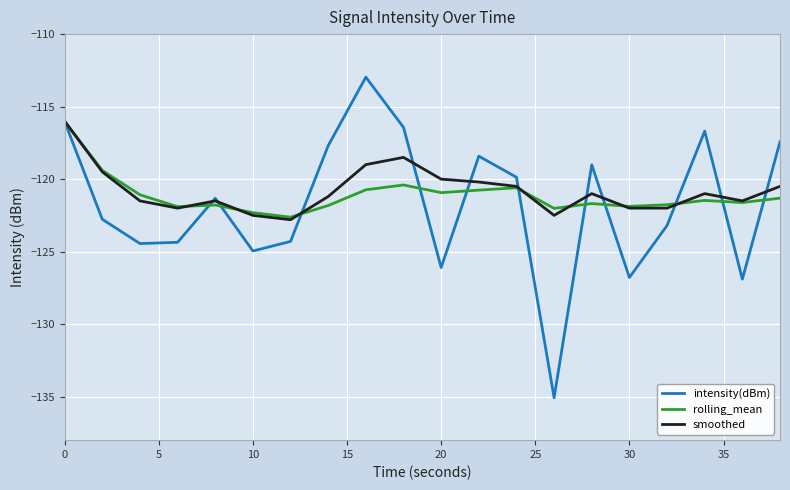

What is the maximum value shown in the chart?

-113.0